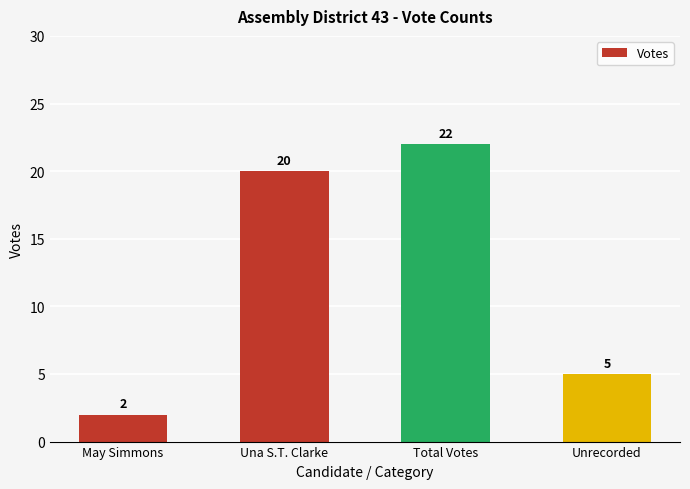

The chart shows a value of 1 at May Simmons. True or false?

False